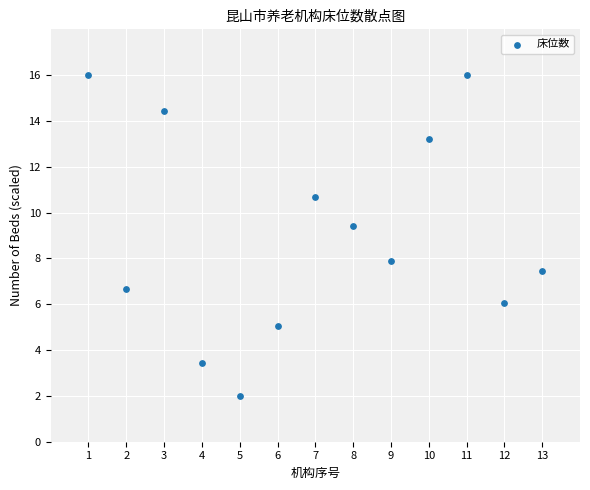

What Y value in the scatter plot is closest to 9?

9.4